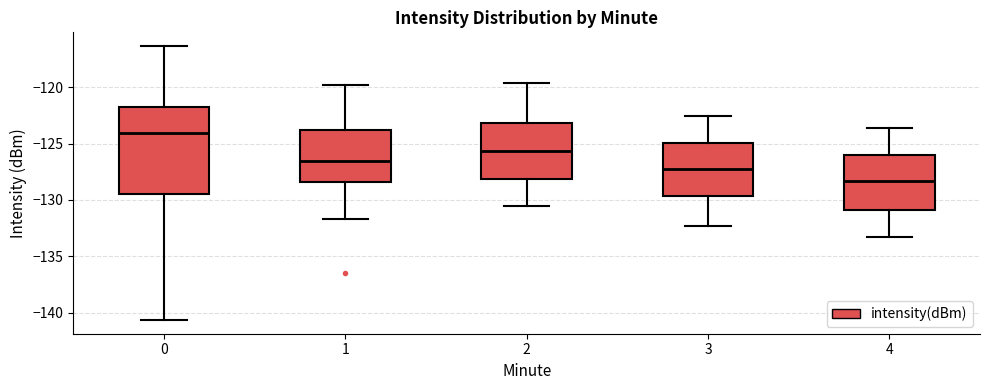

Reading left to right, transcribe this box plot: for each box, give where its median line is, the range the box spans, and where its two whiskers end, as read against the y-axis. The values are not printed on the chart, so give them approximately, as read against the axis.

0: median -124.0, box -129.5 to -121.5, whiskers -140.5 to -116.5
1: median -126.5, box -128.5 to -124.0, whiskers -131.5 to -120.0
2: median -125.5, box -128.0 to -123.0, whiskers -130.5 to -119.5
3: median -127.0, box -129.5 to -125.0, whiskers -132.5 to -122.5
4: median -128.5, box -131.0 to -126.0, whiskers -133.5 to -123.5